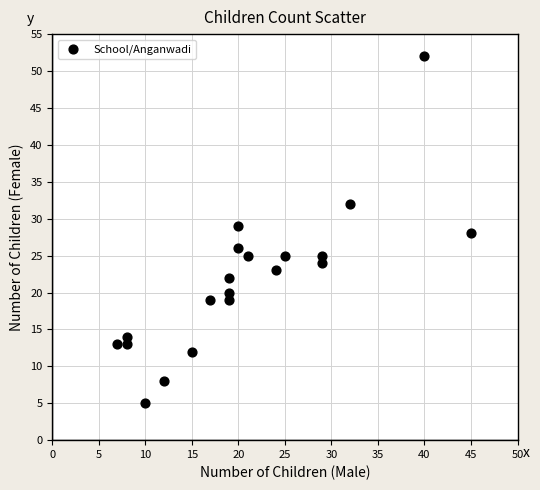

What is the range of X values (max minus min)?

38